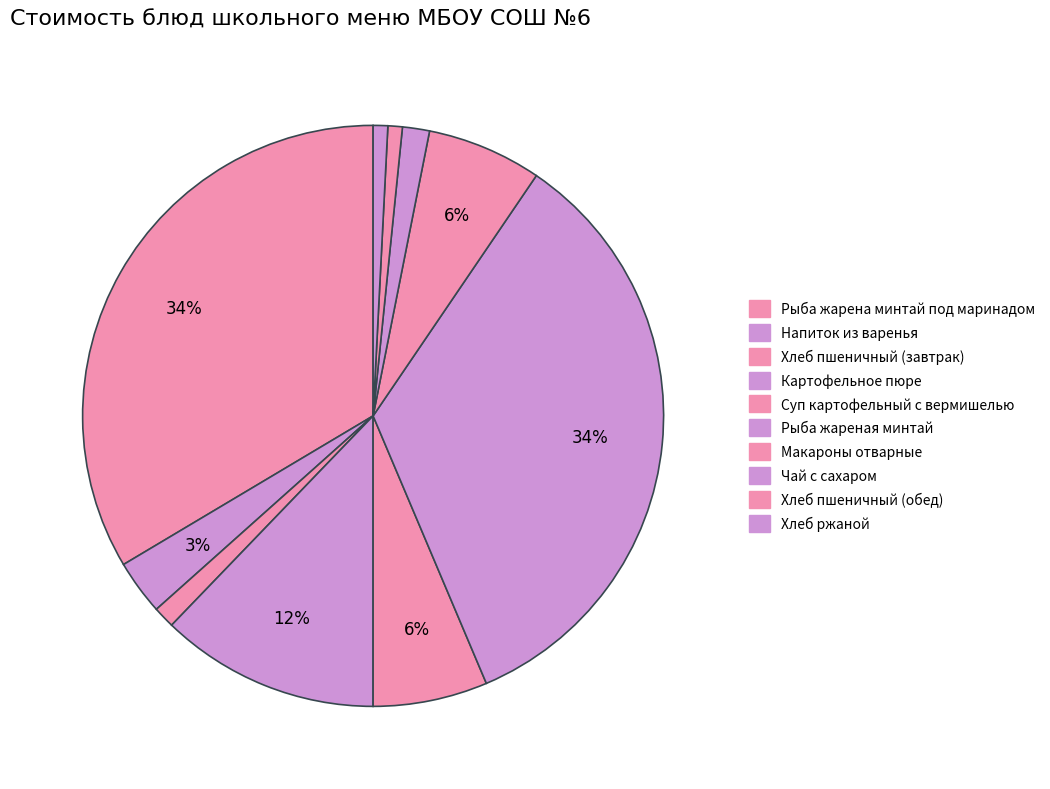

Is there any slice that represents more than half of the pie?

No